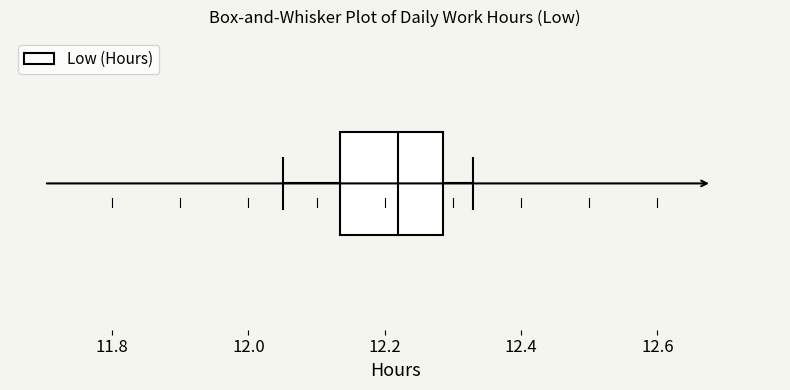

Where is the left edge of the box on the x-axis? The values are not printed on the chart, so give them approximately, as read against the axis.

12.14